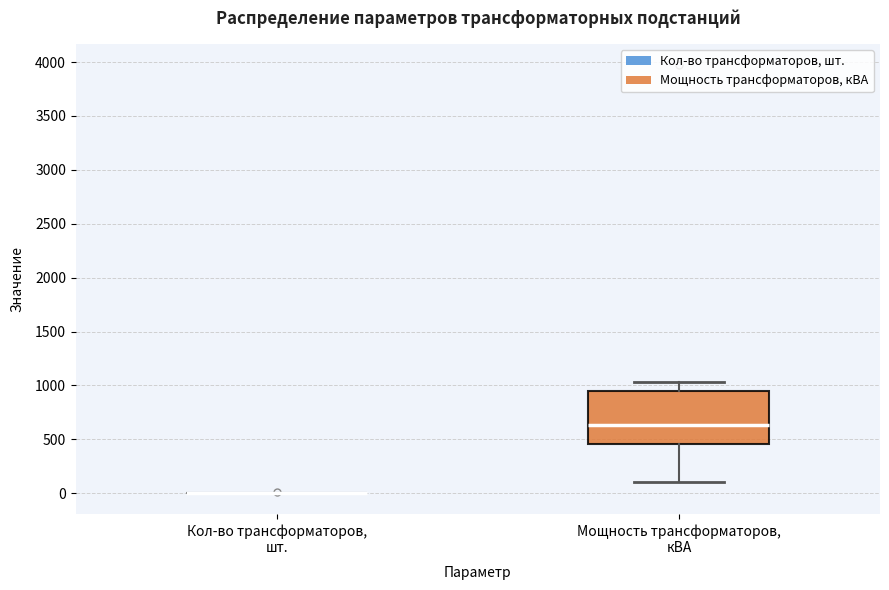

Reading left to right, read every box against the y-axis: the position of its median line, the range the box covers, and the ends of its whiskers. The values are not printed on the chart, so give them approximately, as read against the axis.

Кол-во трансформаторов, шт.: box collapsed to a line at 0, whiskers 0 to 0
Мощность трансформаторов, кВА: median 650, box 450 to 950, whiskers 100 to 1050